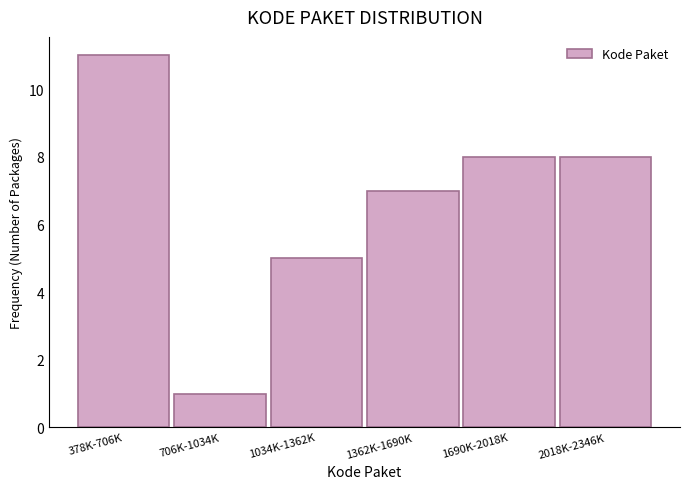

Reading left to right, extract all data points from this chart.

378K-706K=11	706K-1034K=1	1034K-1362K=5	1362K-1690K=7	1690K-2018K=8	2018K-2346K=8